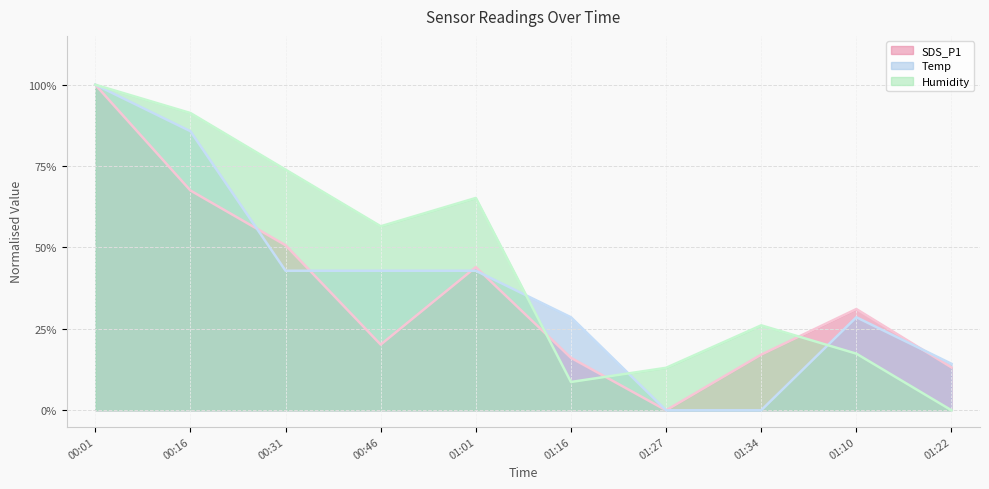

How many interior local peaks does the Temp series have?

1